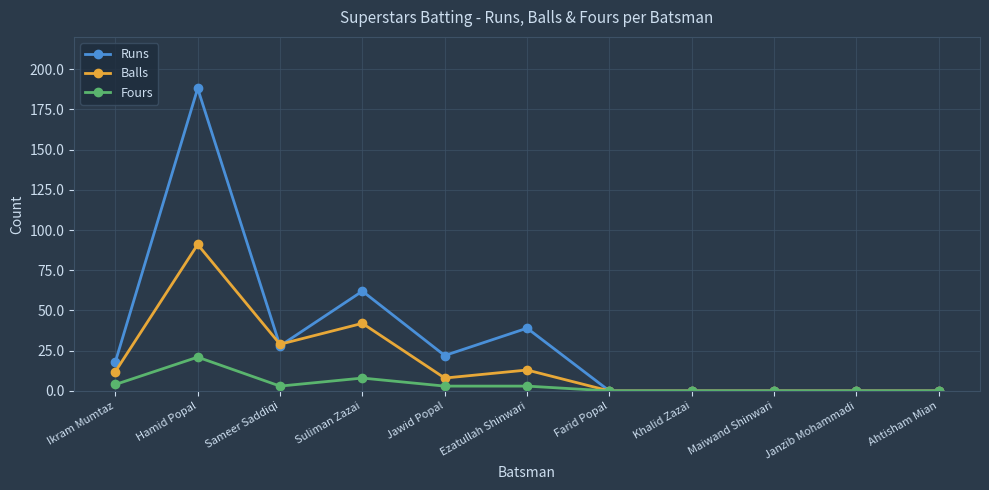

What is the average value of the Fours series?

4